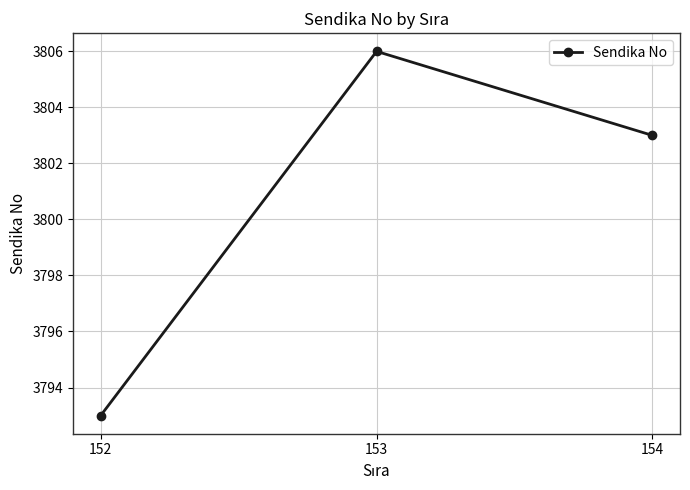

How many data points are less than 3803?

1